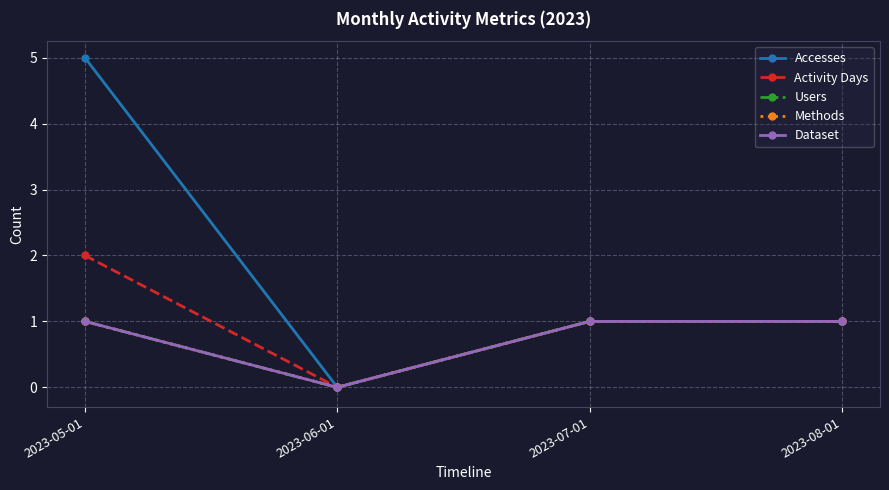

What is the difference between the maximum and minimum values in the Dataset series?

1